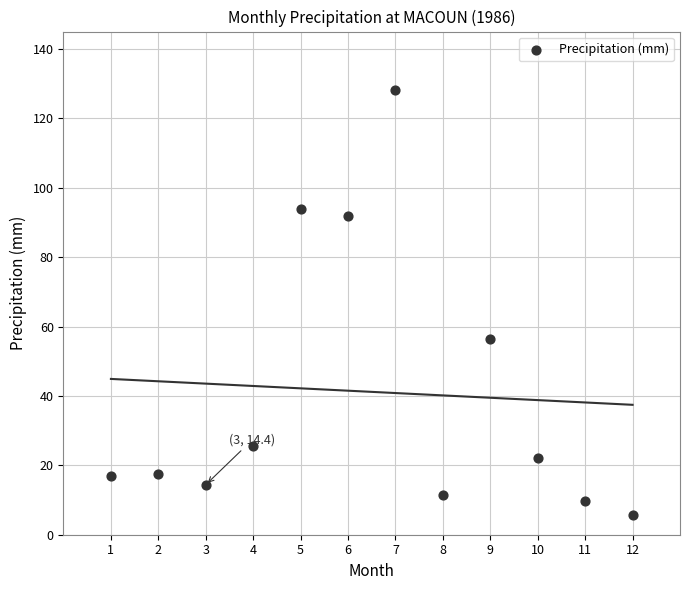

What Y value in the scatter plot is closest to 67?

56.4